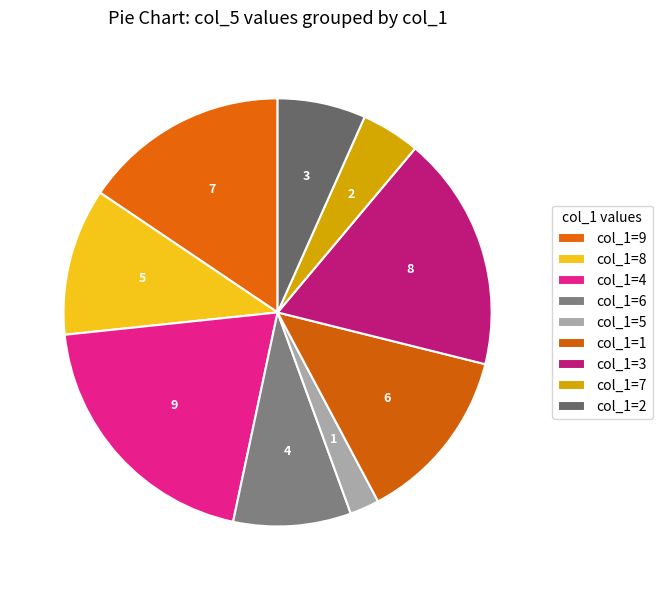

How many segments does this pie chart have?

9